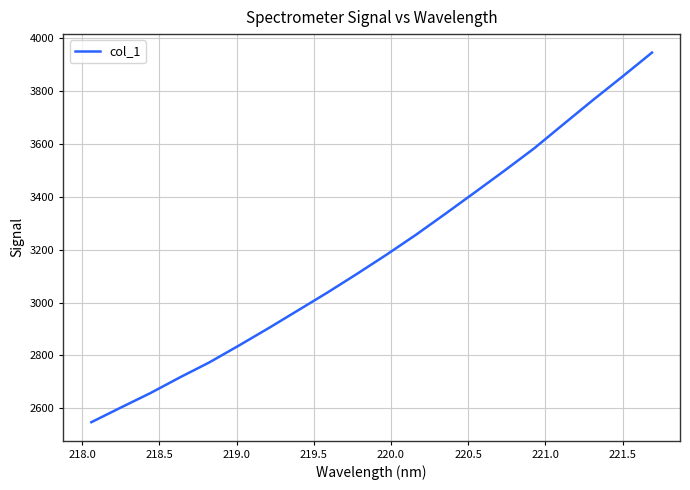

What is the minimum value shown in the chart?

2546.8